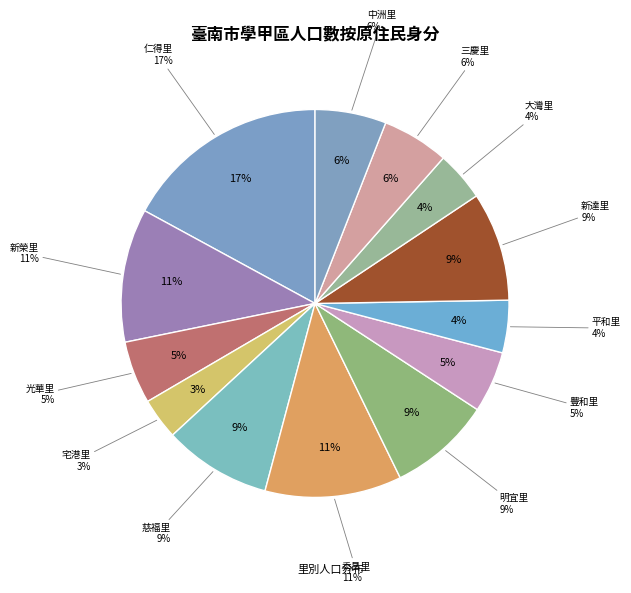

Count the number of slices in the pie.

13